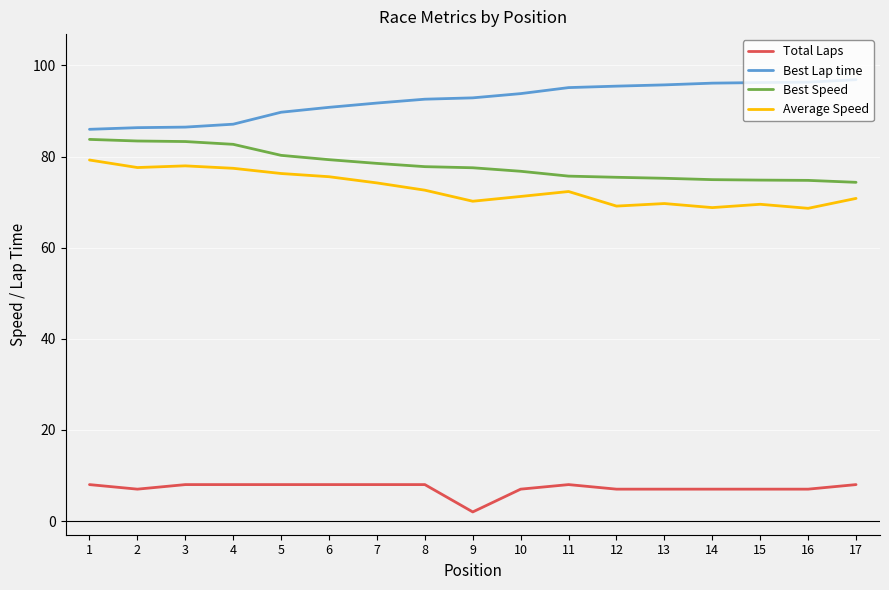

What are all the series names shown in the legend?

Total Laps, Best Lap time, Best Speed, Average Speed